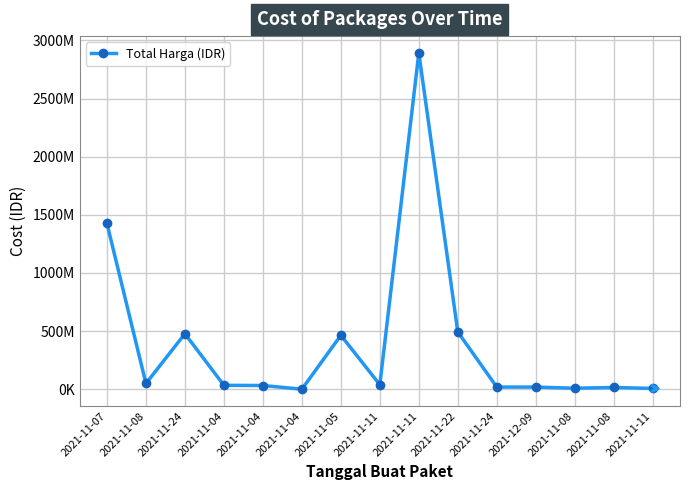

Is this an area chart (filled region under the line)?

No